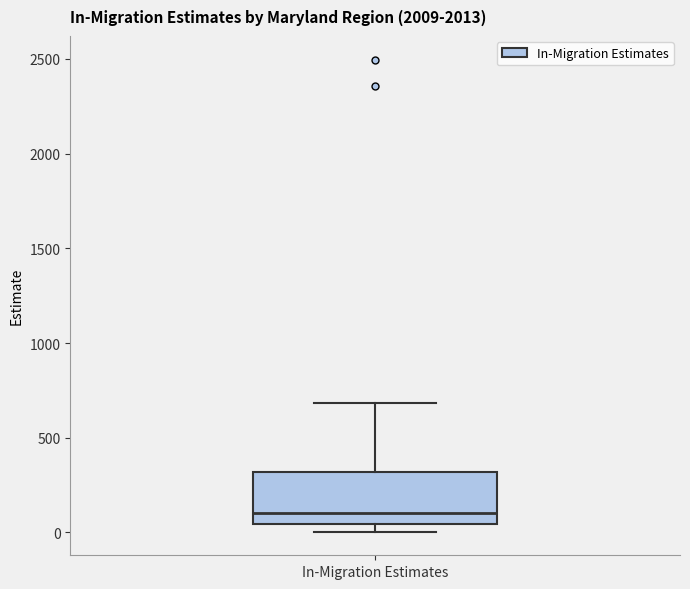

Read this box plot against the y-axis: the position of the median line, the range covered by the box, and the ends of both whiskers. The values are not printed on the chart, so give them approximately, as read against the axis.

median 100, box 50 to 300, whiskers 0 to 700